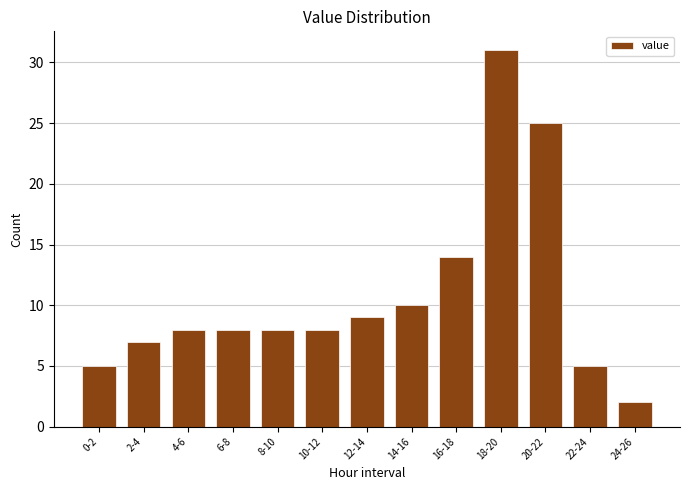

Reading left to right, transcribe all the data shown in this chart.

5	7	8	8	8	8	9	10	14	31	25	5	2